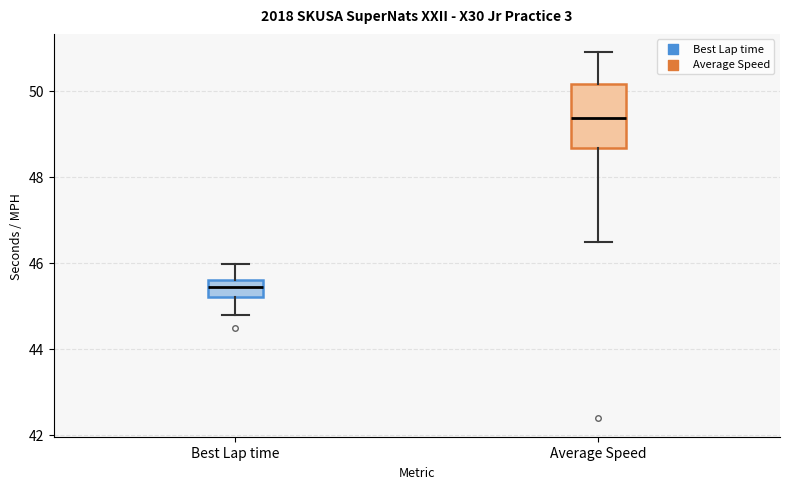

Reading left to right, transcribe this box plot: for each box, give where its median line is, the range the box spans, and where its two whiskers end, as read against the y-axis. The values are not printed on the chart, so give them approximately, as read against the axis.

Best Lap time: median 45.4, box 45.2 to 45.6, whiskers 44.8 to 46.0
Average Speed: median 49.4, box 48.6 to 50.2, whiskers 46.4 to 50.8